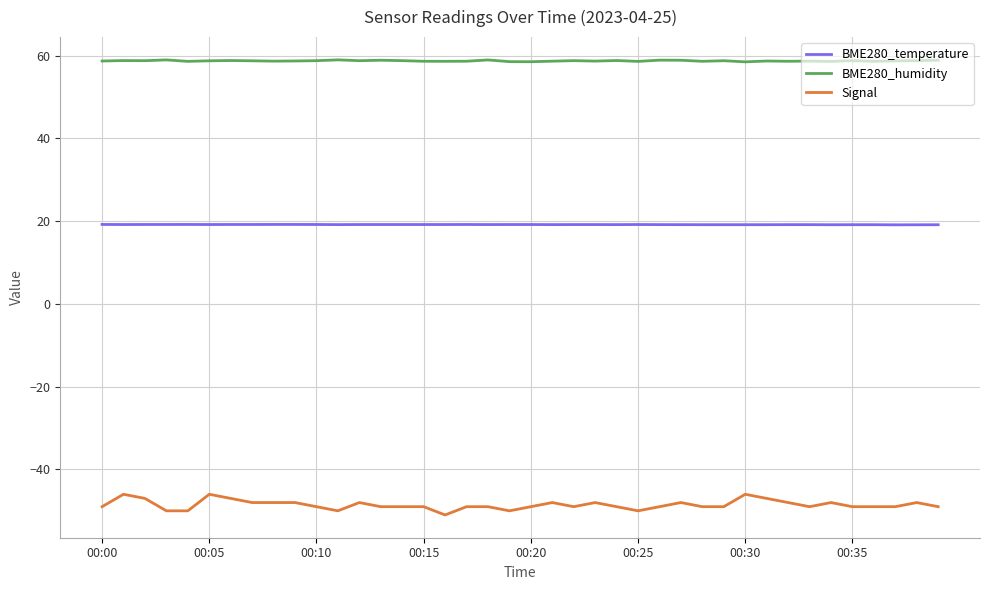

Which series has the largest total across all categories?

BME280_humidity